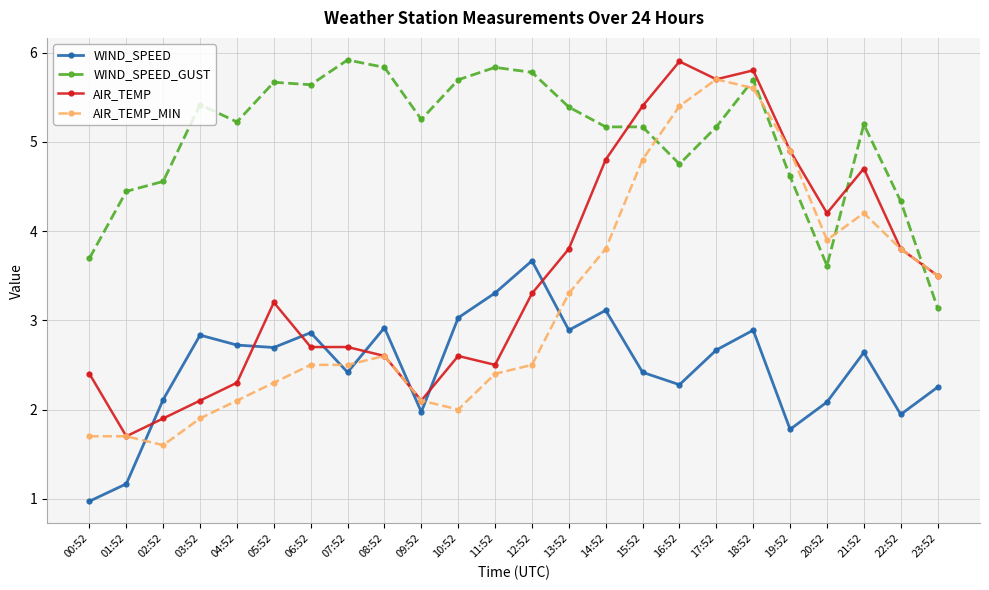

How many times do AIR_TEMP_MIN and WIND_SPEED cross each other?

6